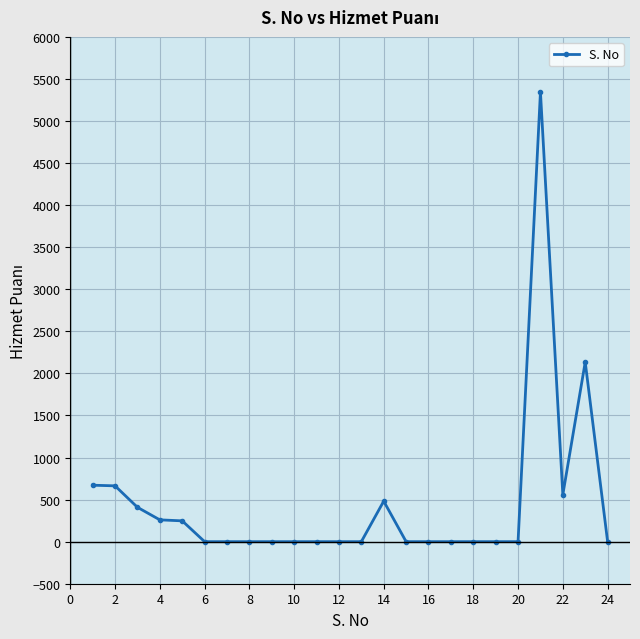

True or false: there are more than 2 points higher than both neighbors.

True